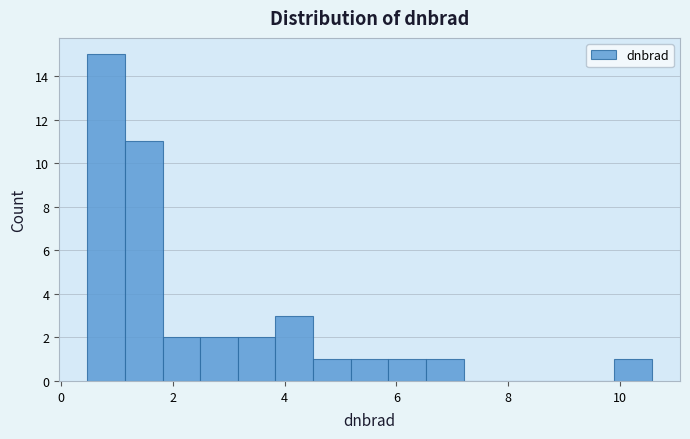

Read against the x-axis, roughly where is the centre of the tallest bar?

0.8